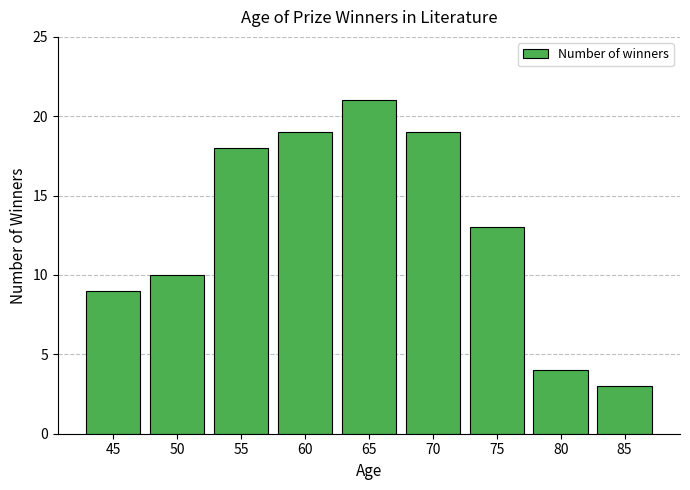

Reading right to left, list all the values displayed in this chart.

85=3	80=4	75=13	70=19	65=21	60=19	55=18	50=10	45=9